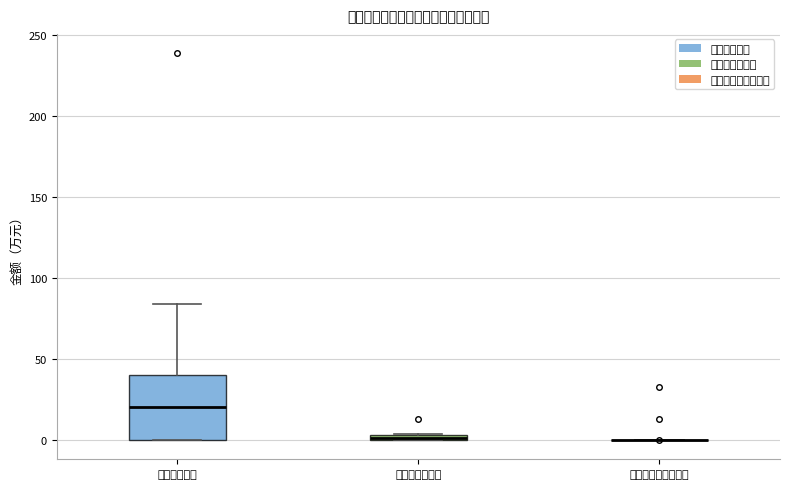

Which box is the tallest, from its lower edge to its upper edge?

工资福利支出